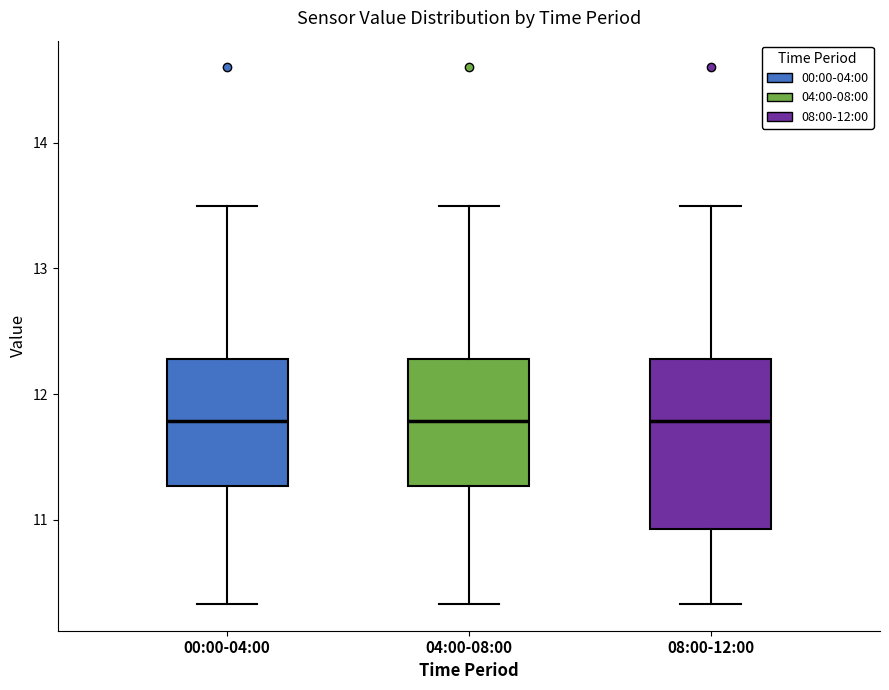

Where does the upper whisker of the box for 00:00-04:00 end on the y-axis? The values are not printed on the chart, so give them approximately, as read against the axis.

13.5